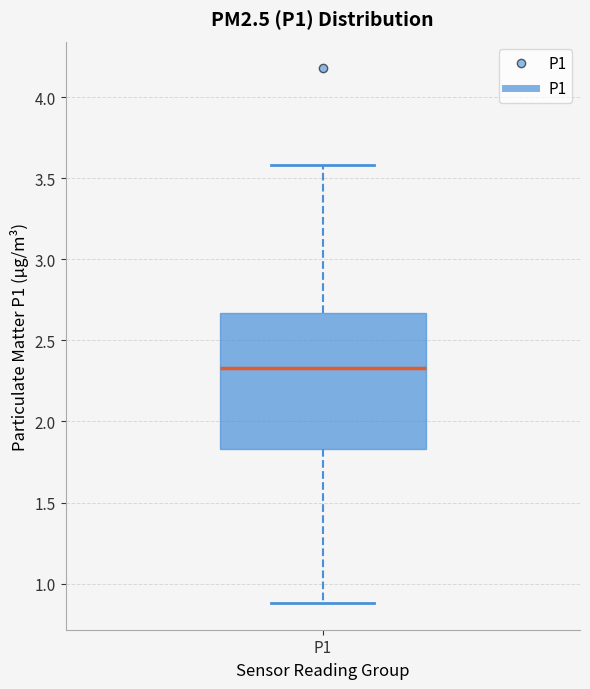

Where is the upper edge of the box for P1 on the y-axis? The values are not printed on the chart, so give them approximately, as read against the axis.

2.65